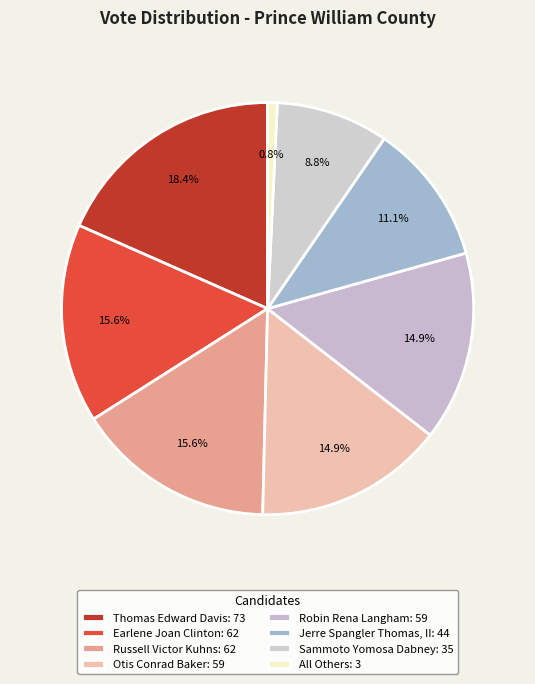

What is the total percentage of Earlene Joan Clinton and Sammoto Yomosa Dabney?

24.4%